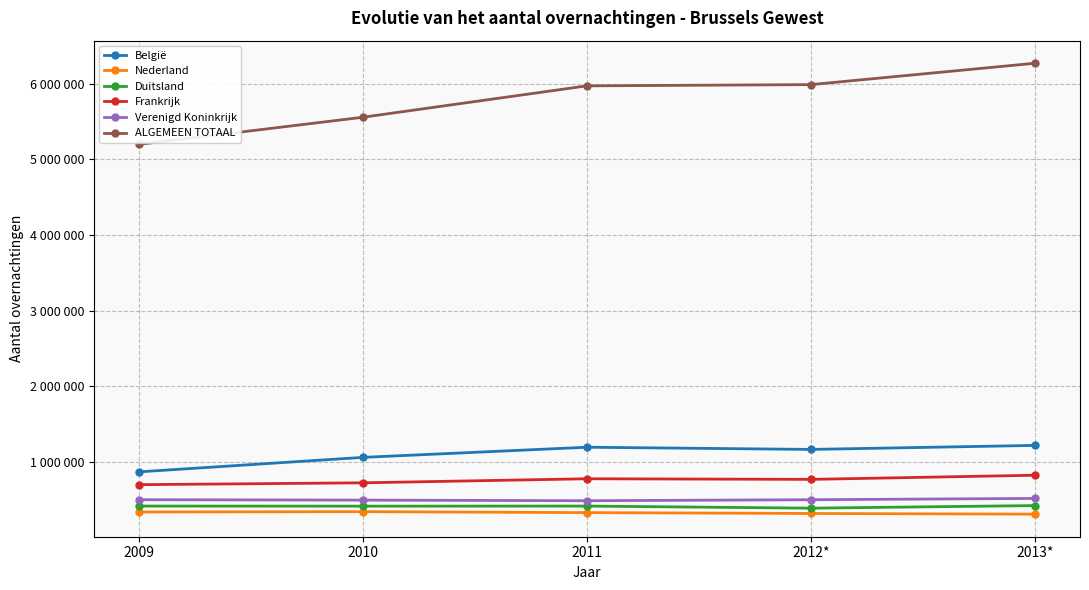

Which has a higher value, 2009 or 2011?

2011